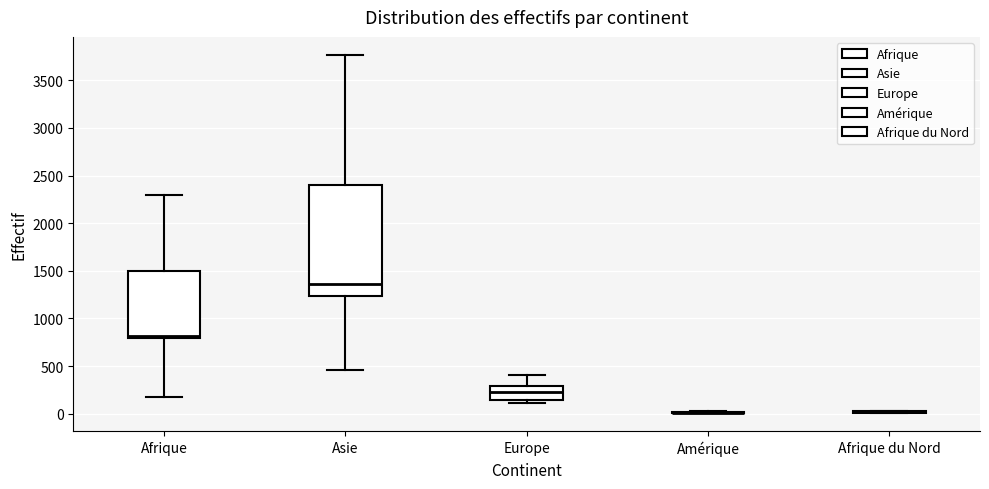

Which box is the tallest, from its lower edge to its upper edge?

Asie